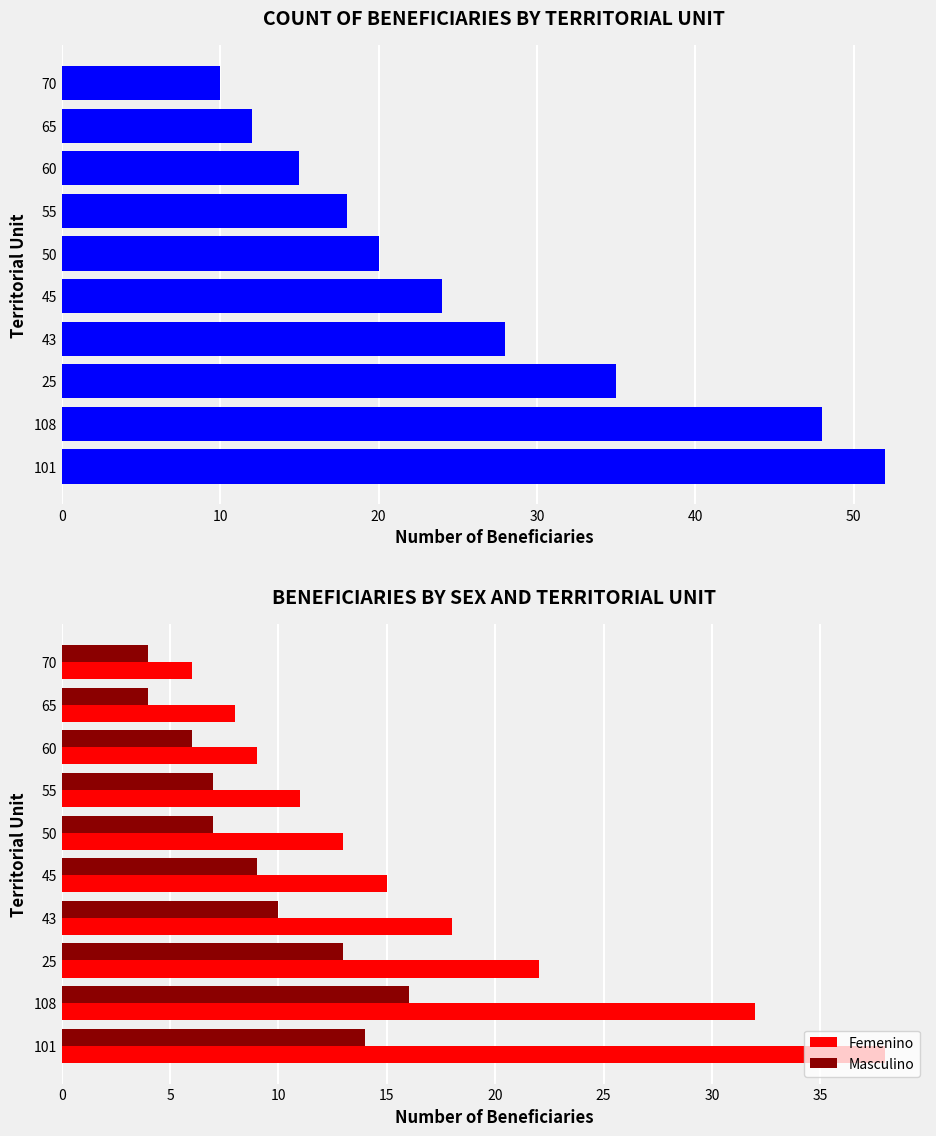

What is the sum of the Masculino values at 25 and 50?

20